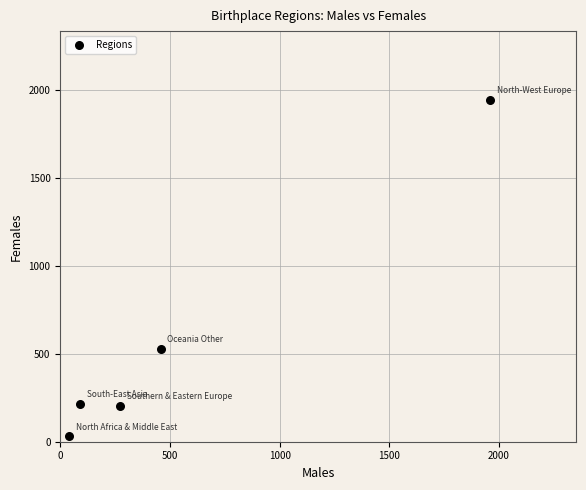

What is the average X value?

564